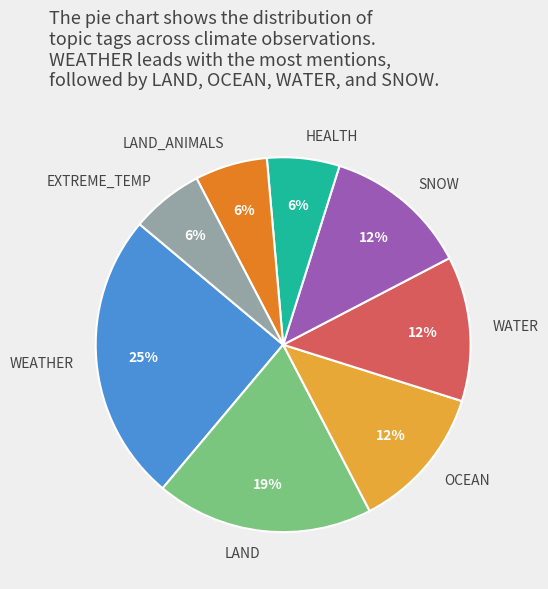

Is there a majority slice in this chart?

No